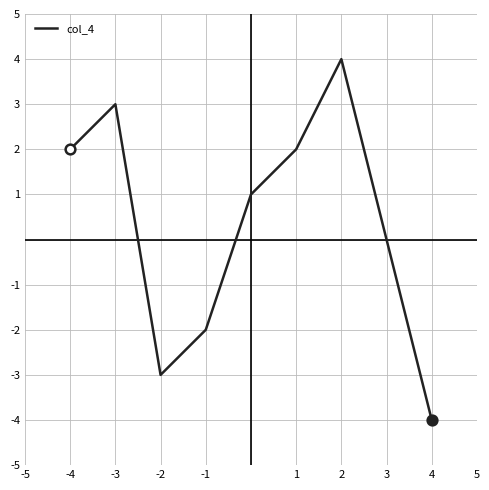

What is the difference between the second highest and minimum values?

7